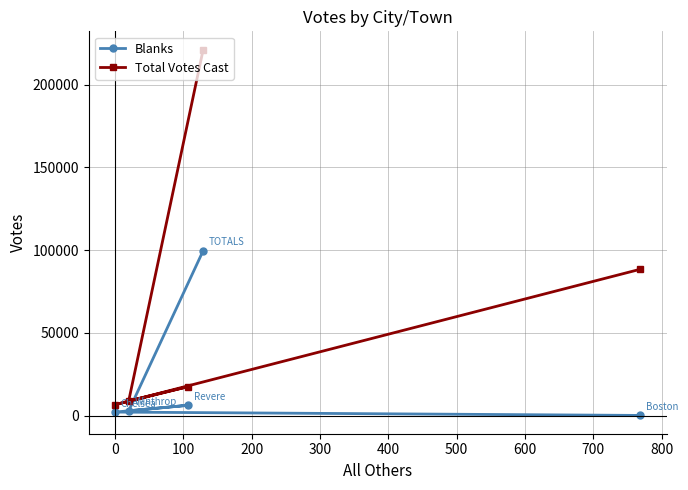

What is the value of the Total Votes Cast point at the 5th from the left?

88442